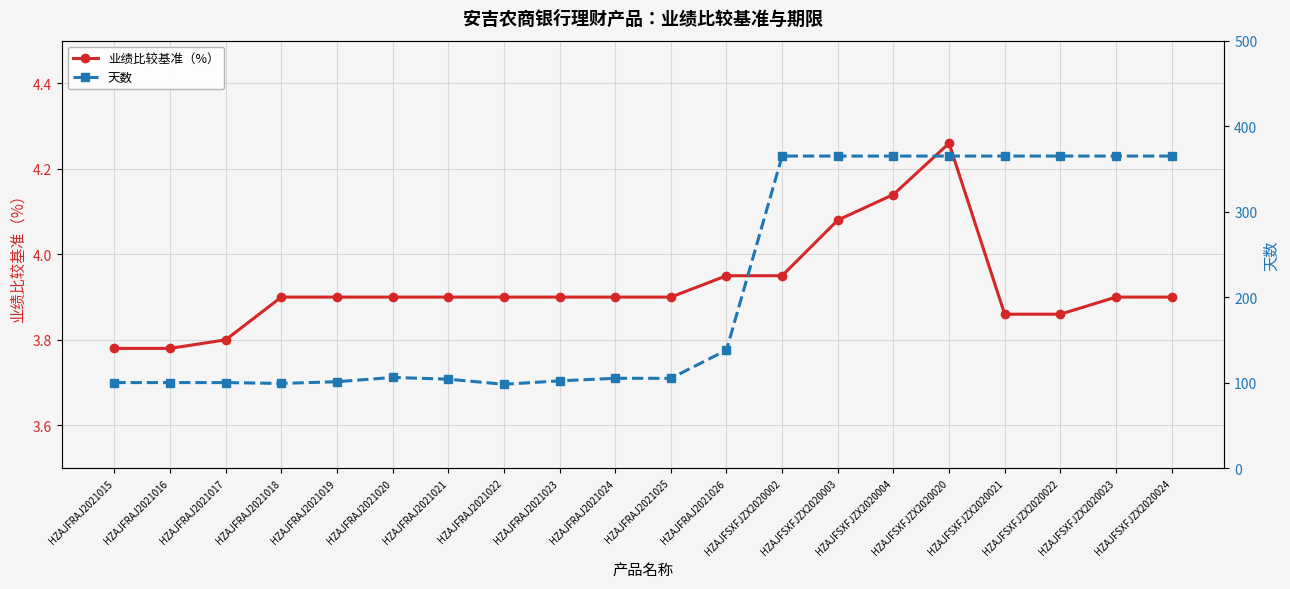

The value of 天数 at HZAJFSXFJZX2020004 is 577.2. True or false?

False